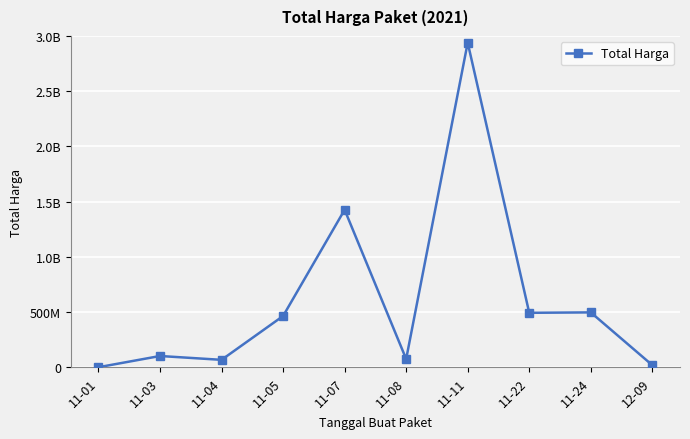

Does the chart have visible grid lines?

Yes